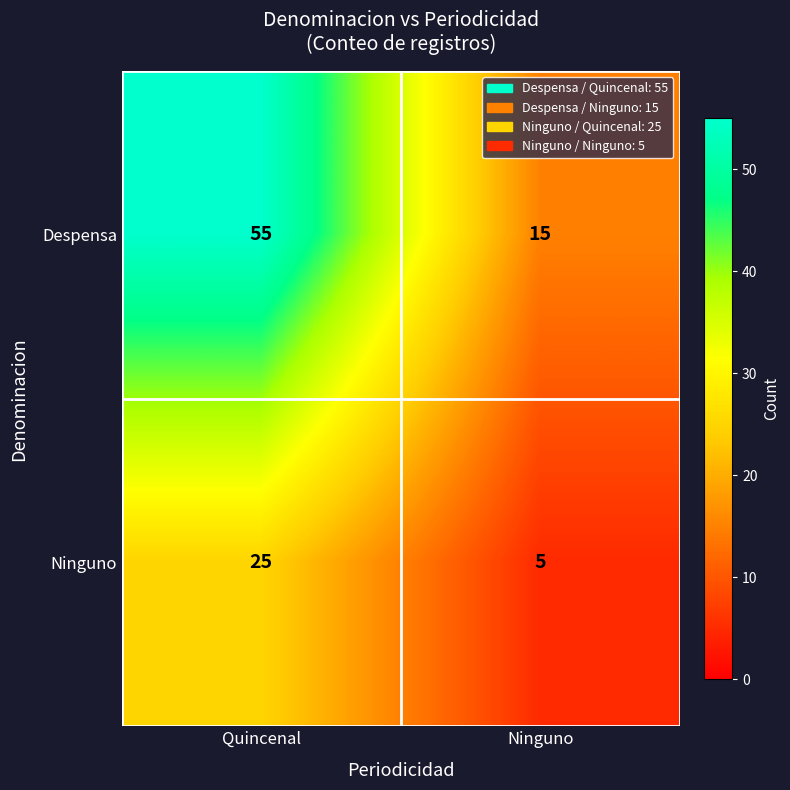

What is the approximate value of Despensa at Quincenal, to the nearest 5?

55